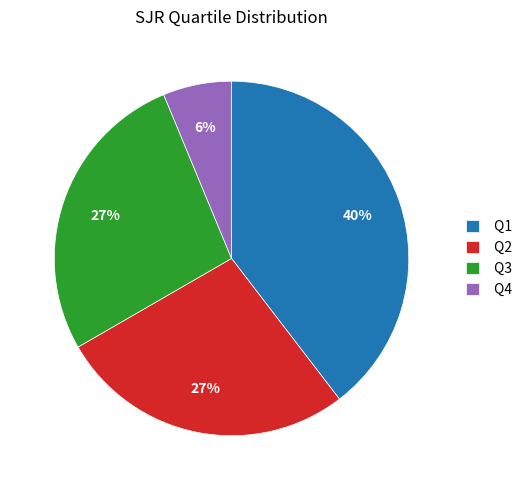

Is there any slice that represents more than half of the pie?

No